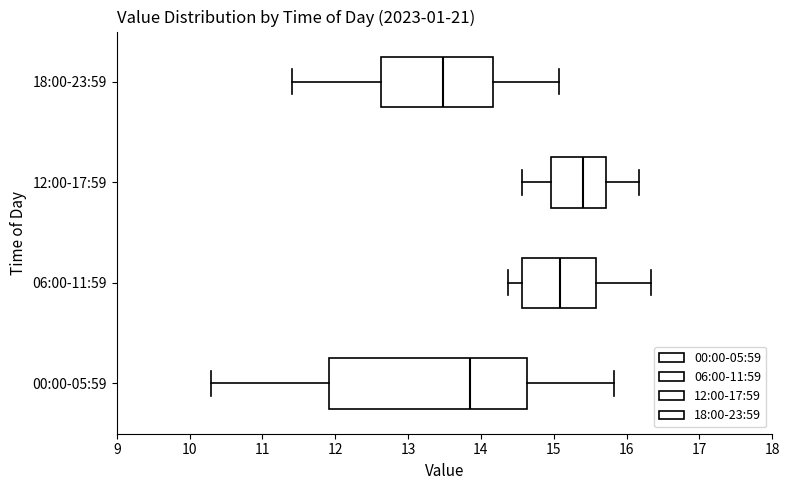

Reading bottom to top, read every box against the x-axis: the position of its median line, the range the box covers, and the ends of its whiskers. The values are not printed on the chart, so give them approximately, as read against the axis.

00:00-05:59: median 13.9, box 11.9 to 14.6, whiskers 10.3 to 15.8
06:00-11:59: median 15.1, box 14.6 to 15.6, whiskers 14.4 to 16.3
12:00-17:59: median 15.4, box 15.0 to 15.7, whiskers 14.6 to 16.2
18:00-23:59: median 13.5, box 12.6 to 14.2, whiskers 11.4 to 15.1